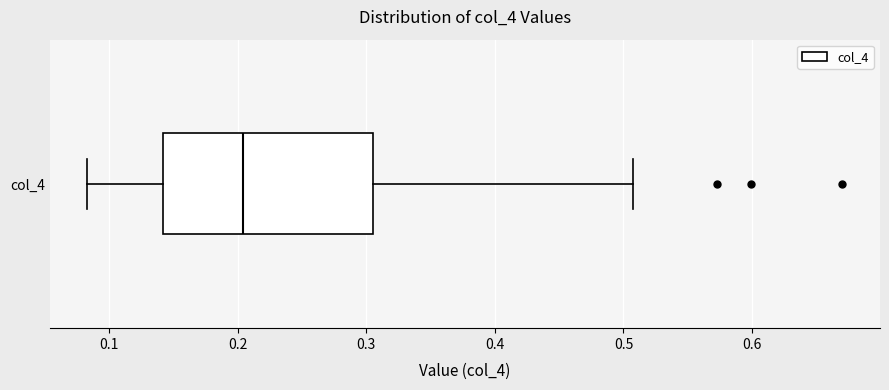

Where is the left edge of the box for col_4 on the x-axis? The values are not printed on the chart, so give them approximately, as read against the axis.

0.14